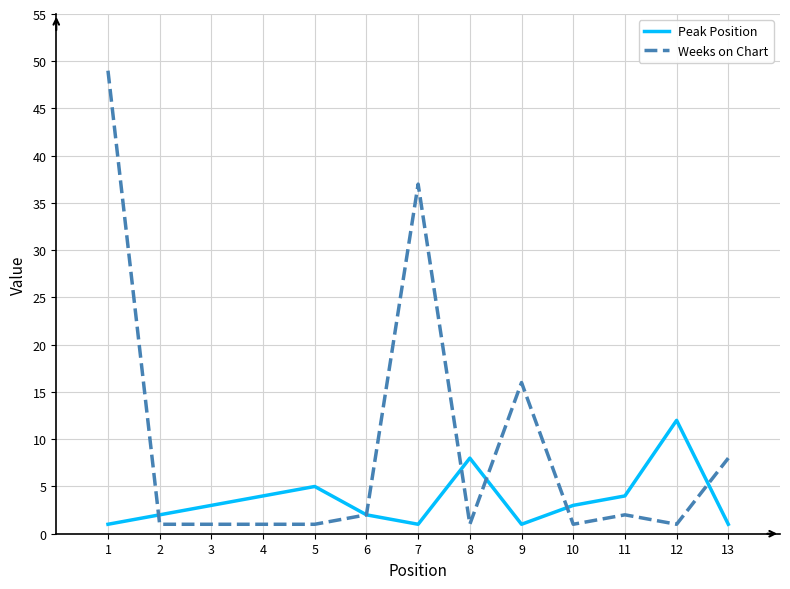

After their last crossing, which series has the higher values: Weeks on Chart or Peak Position?

Weeks on Chart